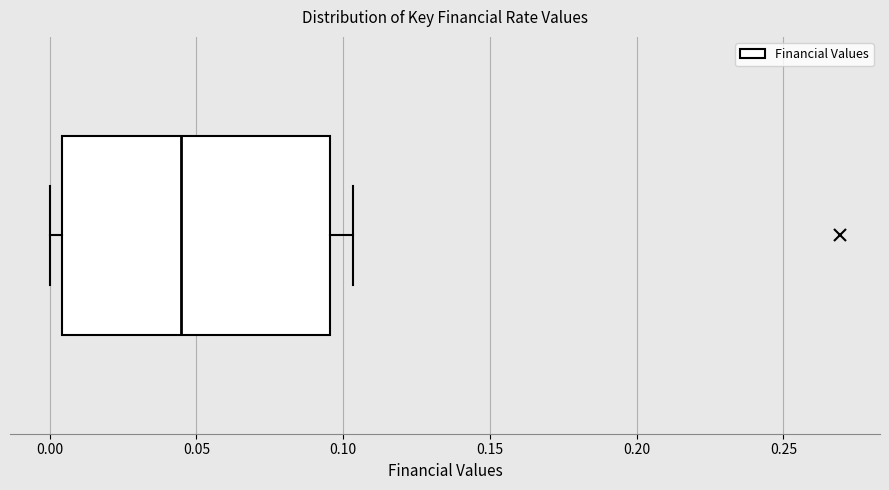

Read this box plot against the x-axis: the position of the median line, the range covered by the box, and the ends of both whiskers. The values are not printed on the chart, so give them approximately, as read against the axis.

median 0.045, box 0.005 to 0.095, whiskers 0.000 to 0.105